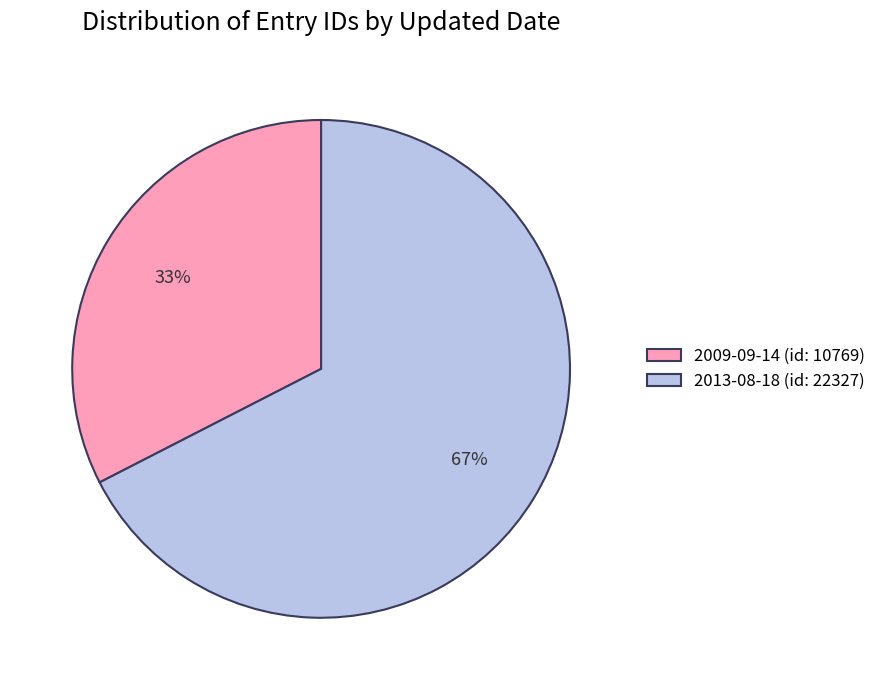

To the nearest percent, what is the combined percentage of 2009-09-14 and 2013-08-18?

100%